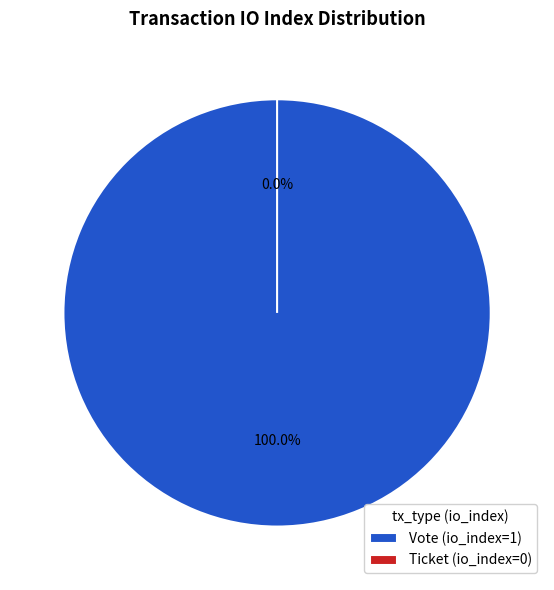

Rank the categories by value from lowest to highest.

Ticket (io_index=0), Vote (io_index=1)